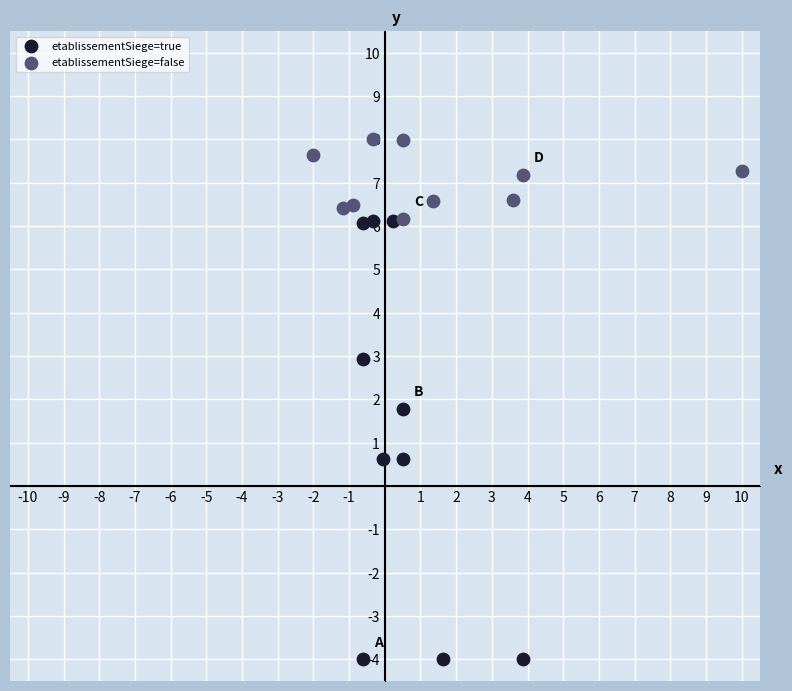

Which series reaches the maximum Y coordinate?

etablissementSiege=false